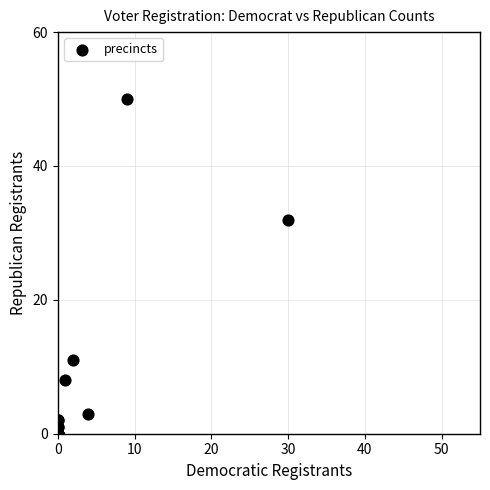

What Y value in the scatter plot is closest to 25?

32